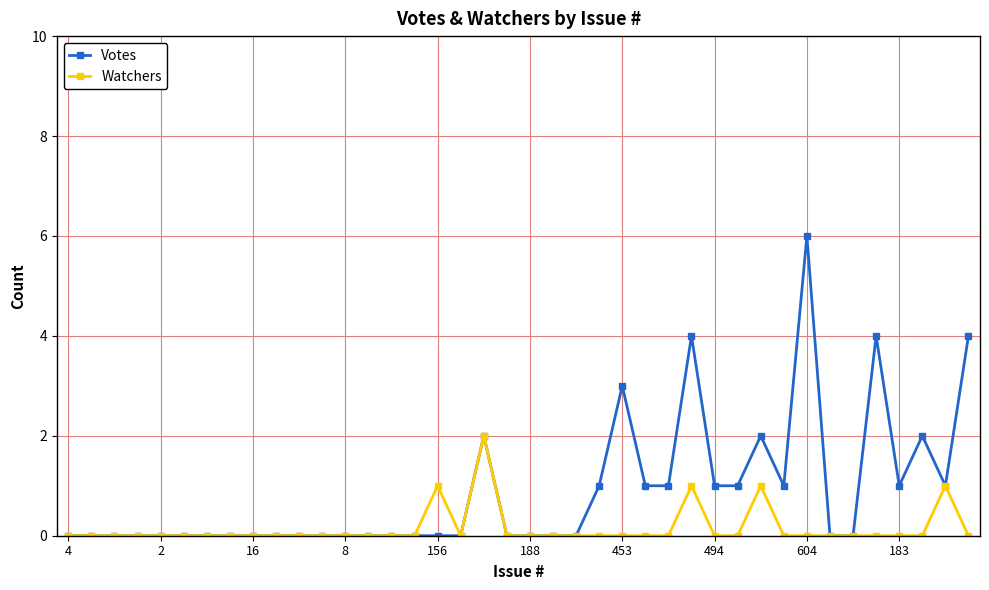

List the series in order of their overall mean, lowest first.

Watchers, Votes